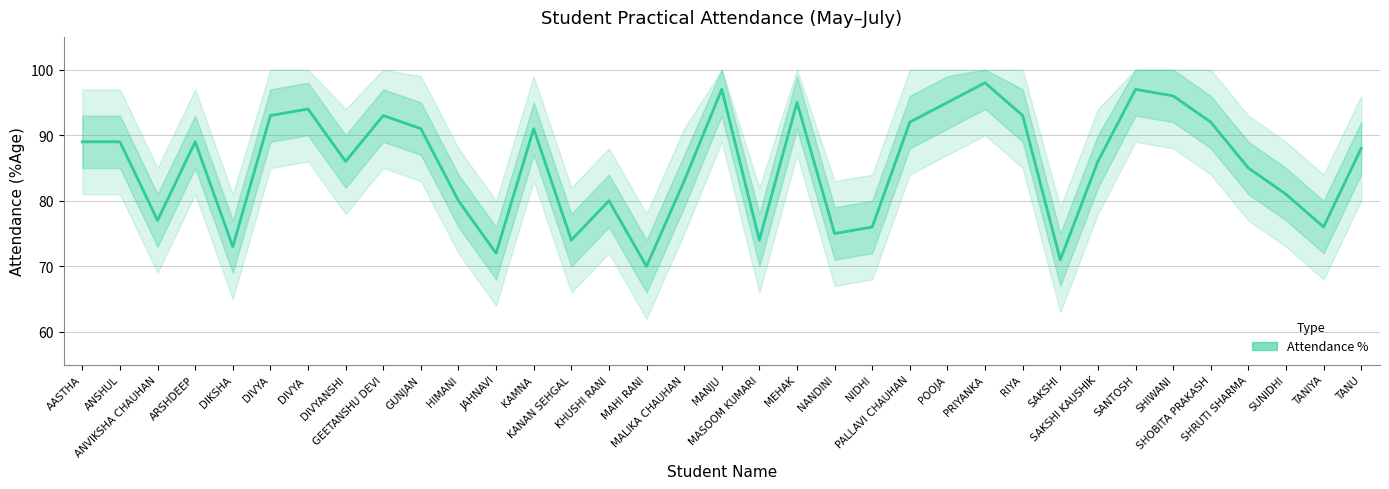

What is the label of the 30th point from the right?

DIVYA